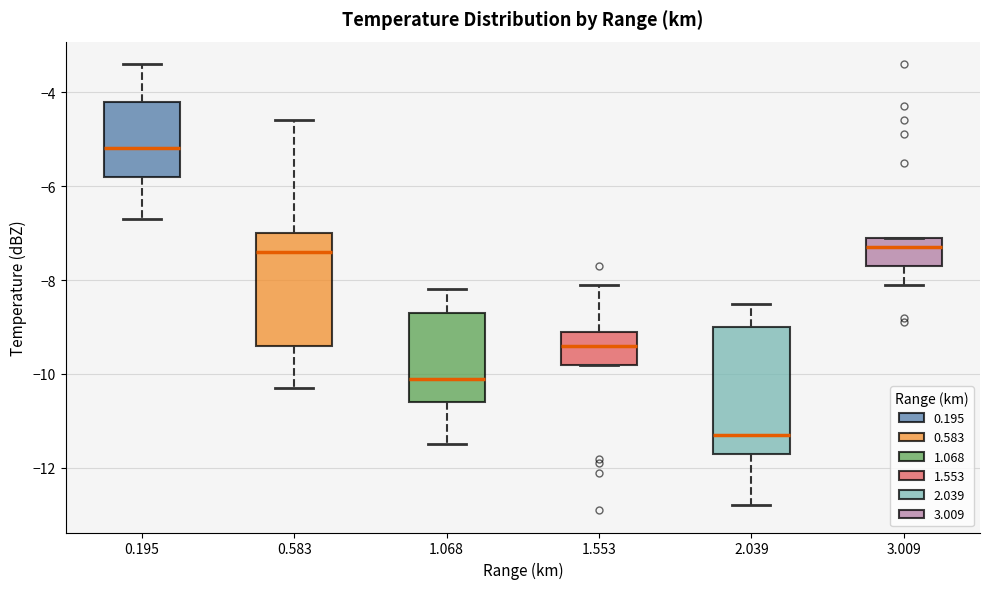

Where is the lower edge of the box at x = 1.553 on the y-axis? The values are not printed on the chart, so give them approximately, as read against the axis.

-9.8